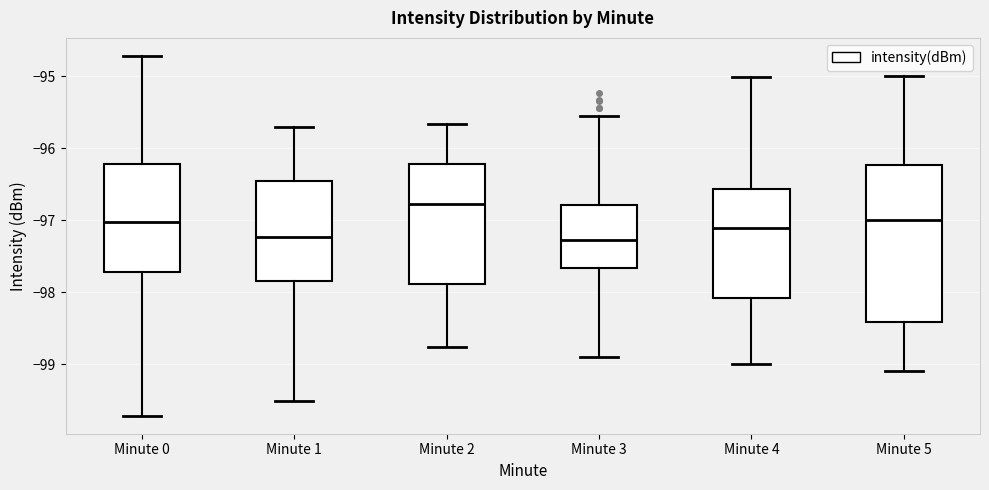

Comparing the boxes themselves (not the whiskers), which one is the tallest?

Minute 5